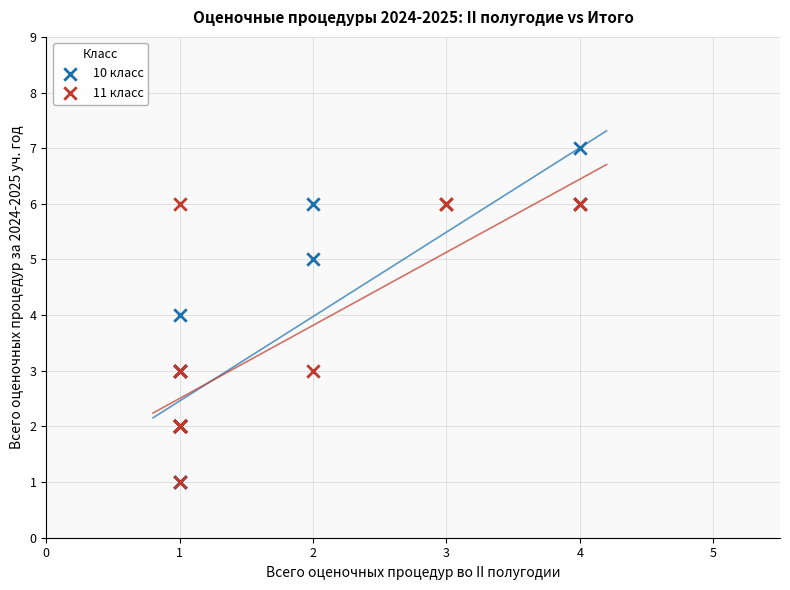

Which series has the largest Y range (max minus min)?

10 класс